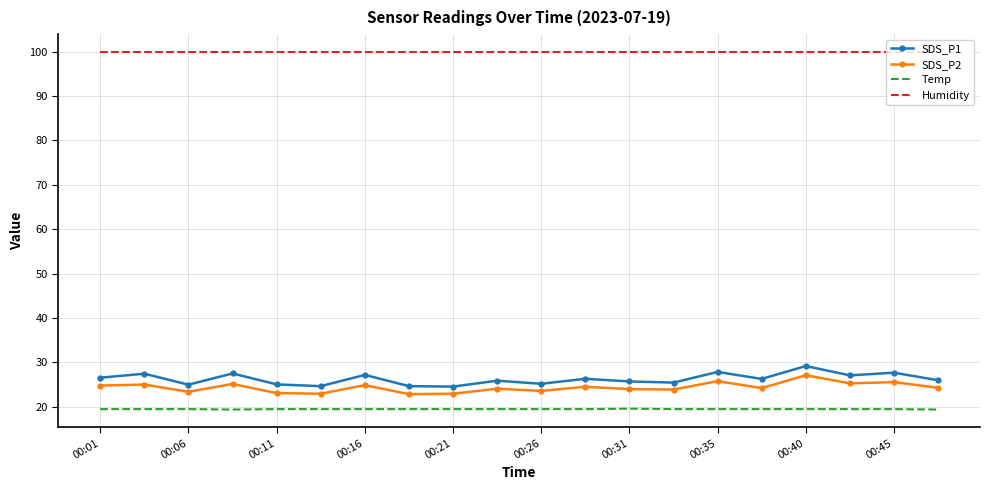

What is the difference between the maximum and minimum values in the SDS_P1 series?

4.6